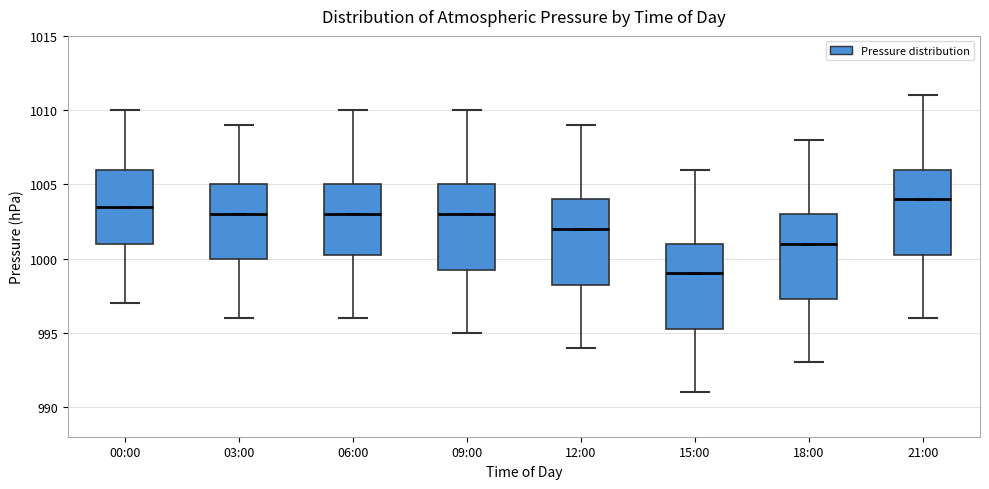

Reading left to right, read every box against the y-axis: the position of its median line, the range the box covers, and the ends of its whiskers. The values are not printed on the chart, so give them approximately, as read against the axis.

00:00: median 1003.5, box 1001.0 to 1006.0, whiskers 997.0 to 1010.0
03:00: median 1003.0, box 1000.0 to 1005.0, whiskers 996.0 to 1009.0
06:00: median 1003.0, box 1000.5 to 1005.0, whiskers 996.0 to 1010.0
09:00: median 1003.0, box 999.5 to 1005.0, whiskers 995.0 to 1010.0
12:00: median 1002.0, box 998.5 to 1004.0, whiskers 994.0 to 1009.0
15:00: median 999.0, box 995.5 to 1001.0, whiskers 991.0 to 1006.0
18:00: median 1001.0, box 997.5 to 1003.0, whiskers 993.0 to 1008.0
21:00: median 1004.0, box 1000.5 to 1006.0, whiskers 996.0 to 1011.0